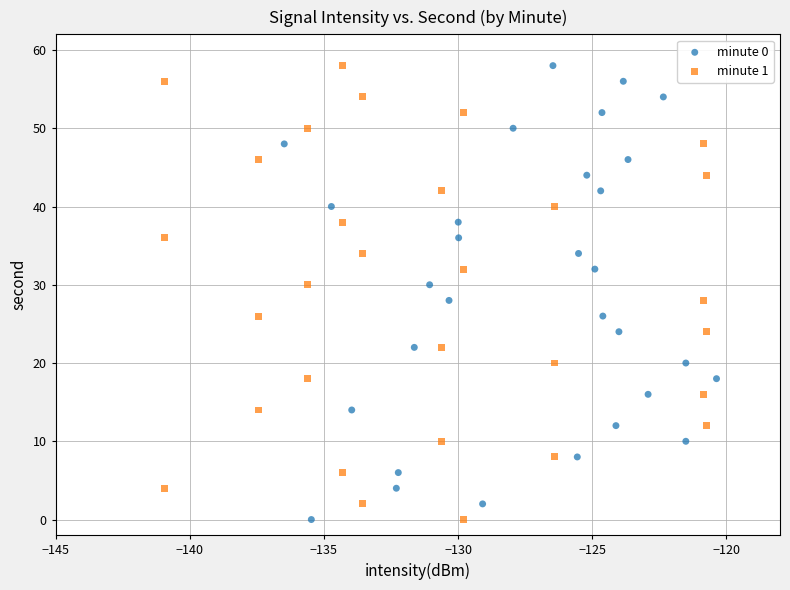

What are all the series names shown in the legend?

minute 0, minute 1